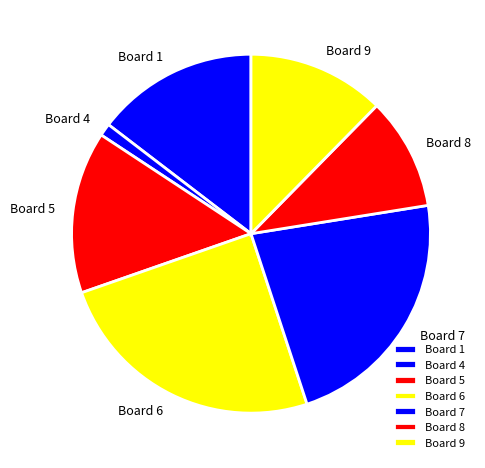

Does any single category account for the majority?

No